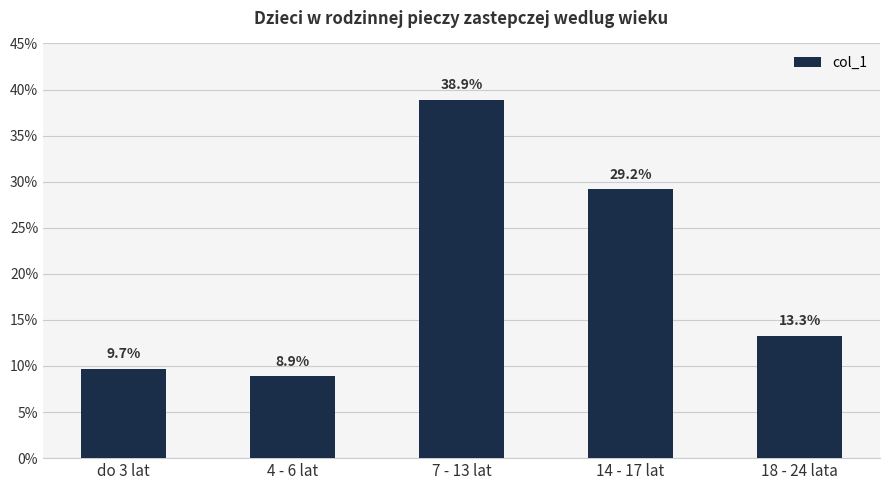

What position from the left is 7 - 13 lat?

3